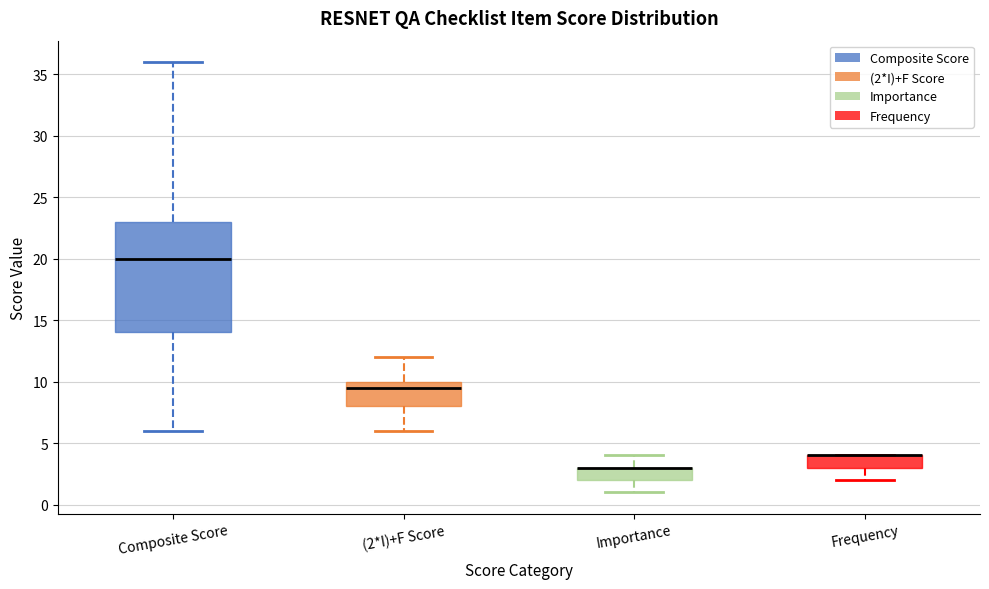

Comparing the boxes themselves (not the whiskers), which one is the tallest?

Composite Score